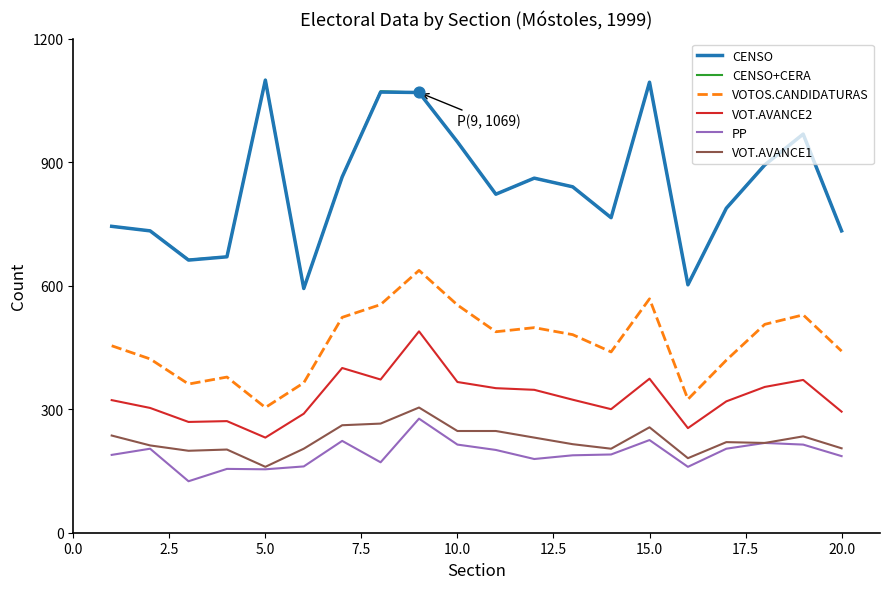

What is the greatest value displayed?

1100